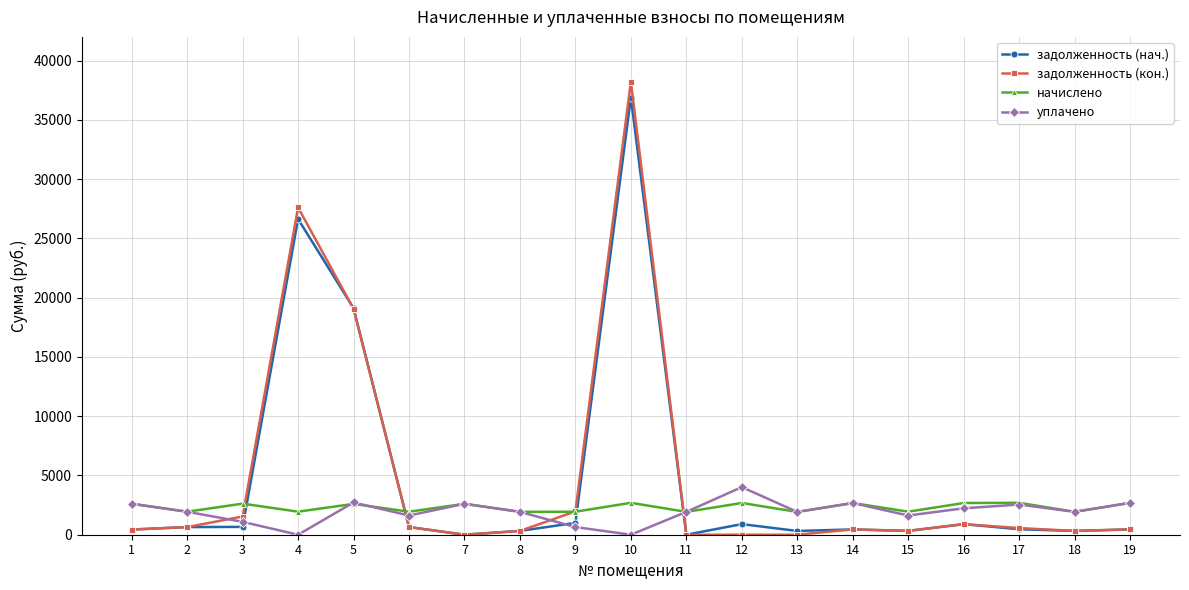

True or false: задолженность (кон.) and задолженность (нач.) intersect in this chart.

True